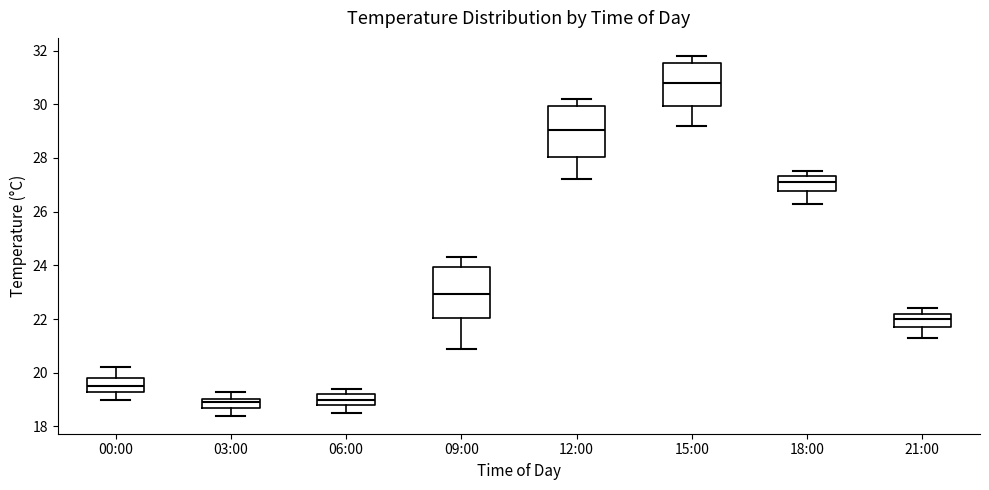

Reading left to right, transcribe this box plot: for each box, give where its median line is, the range the box spans, and where its two whiskers end, as read against the y-axis. The values are not printed on the chart, so give them approximately, as read against the axis.

00:00: median 19.6, box 19.2 to 19.8, whiskers 19.0 to 20.2
03:00: median 19.0 (inside the box), box 18.8 to 19.0, whiskers 18.4 to 19.4
06:00: median 19.0, box 18.8 to 19.2, whiskers 18.6 to 19.4
09:00: median 23.0, box 22.0 to 24.0, whiskers 21.0 to 24.4
12:00: median 29.0, box 28.0 to 30.0, whiskers 27.2 to 30.2
15:00: median 30.8, box 30.0 to 31.6, whiskers 29.2 to 31.8
18:00: median 27.2, box 26.8 to 27.4, whiskers 26.4 to 27.6
21:00: median 22.0, box 21.8 to 22.2, whiskers 21.4 to 22.4